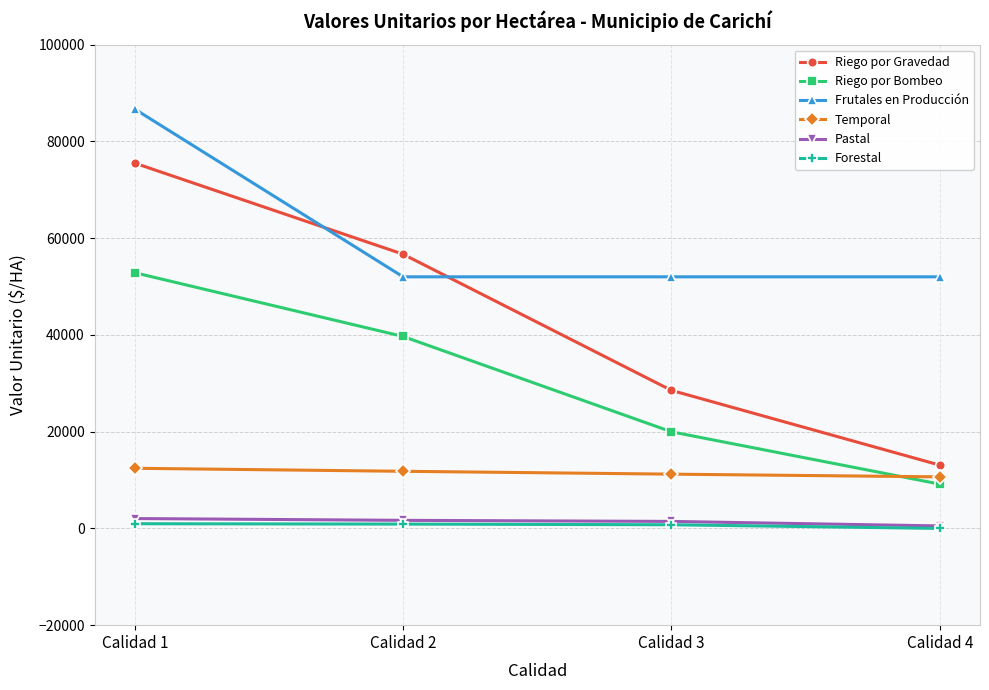

What is the greatest value displayed?

86674.5